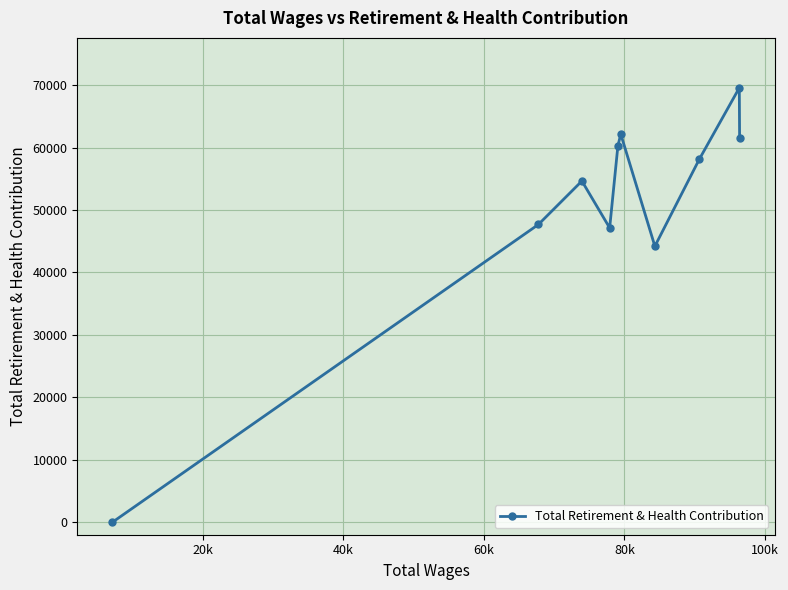

What is the sum of all values?

505208